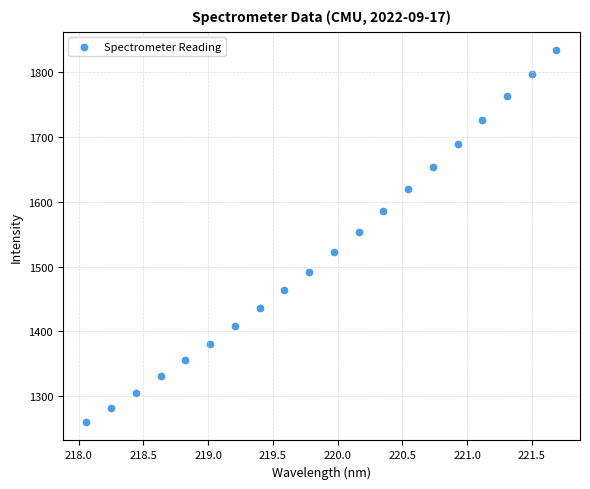

What is the range of Y values (max minus min)?

573.2